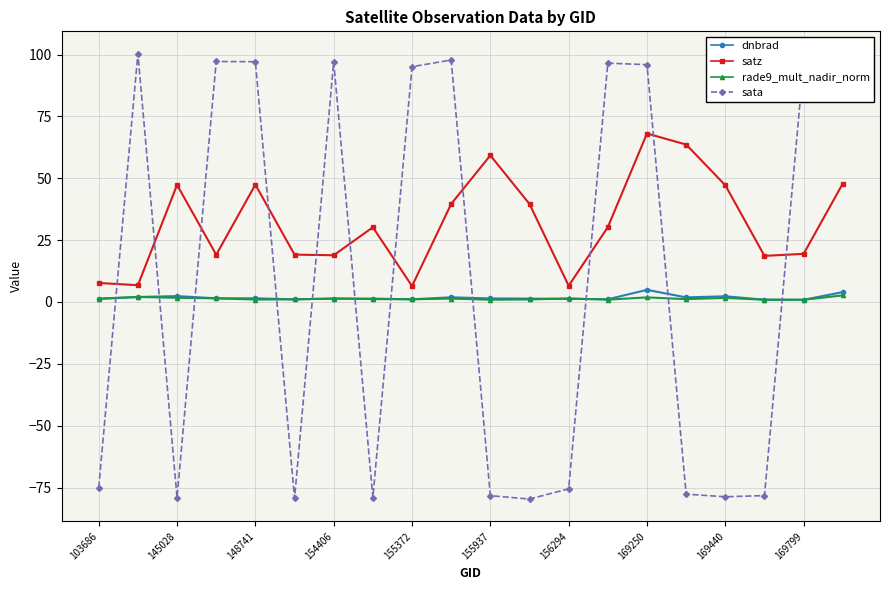

How many data points in sata are above 95?

10